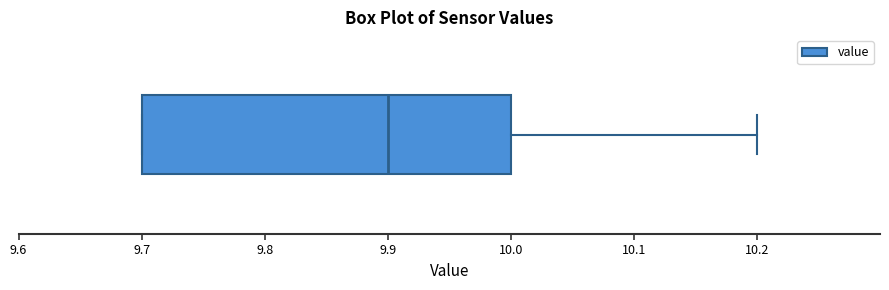

Where does the median line of the box sit on the x-axis? The values are not printed on the chart, so give them approximately, as read against the axis.

9.9